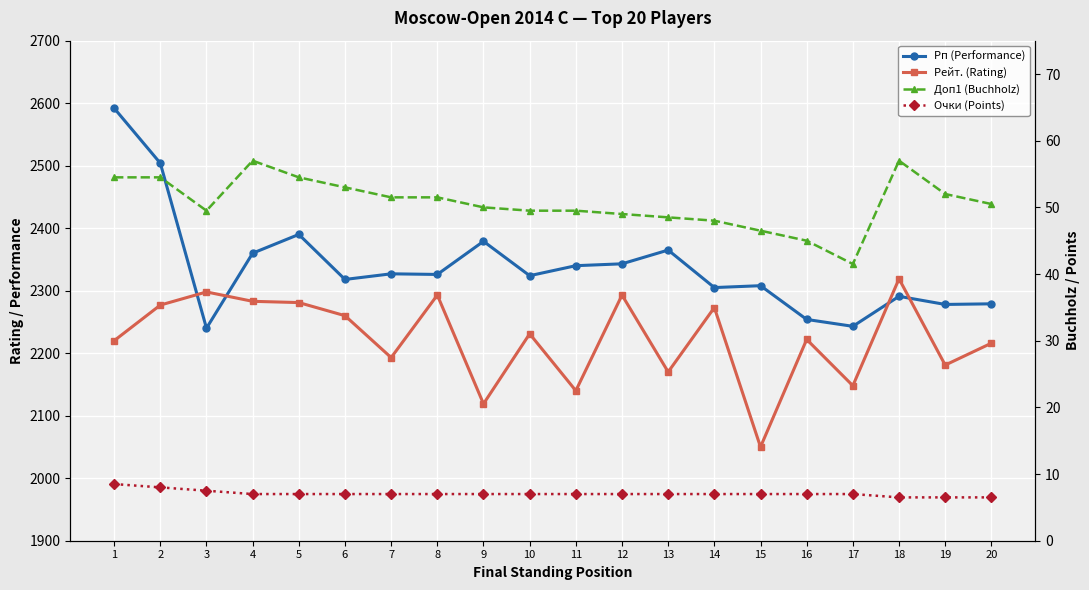

What is the value of the Доп1 (Buchholz) point at the 8th from the left?

51.5